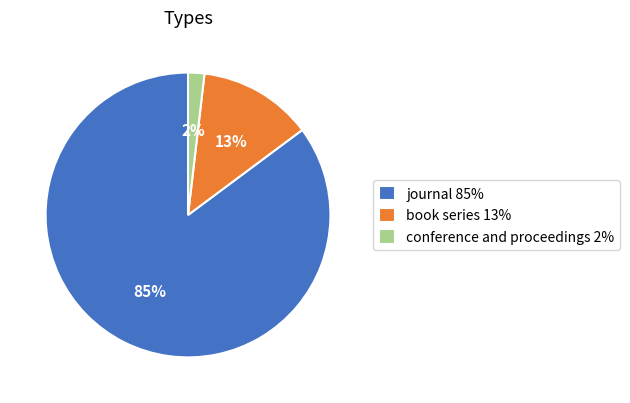

How many segments does this pie chart have?

3